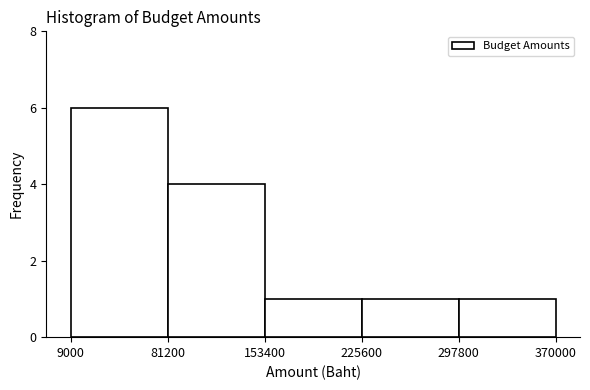

Over which range of the x-axis is the bar tallest?

9000 to 81200